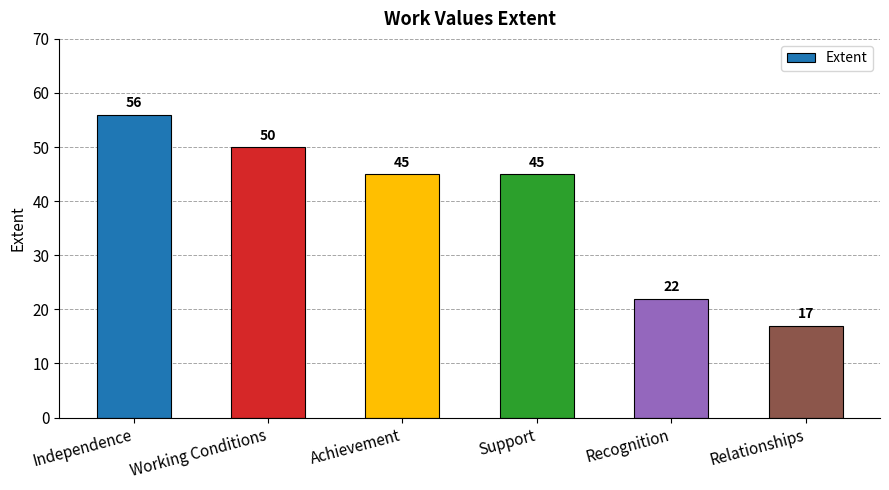

Reading left to right, what are all the values shown in this chart?

Independence=56	Working Conditions=50	Achievement=45	Support=45	Recognition=22	Relationships=17